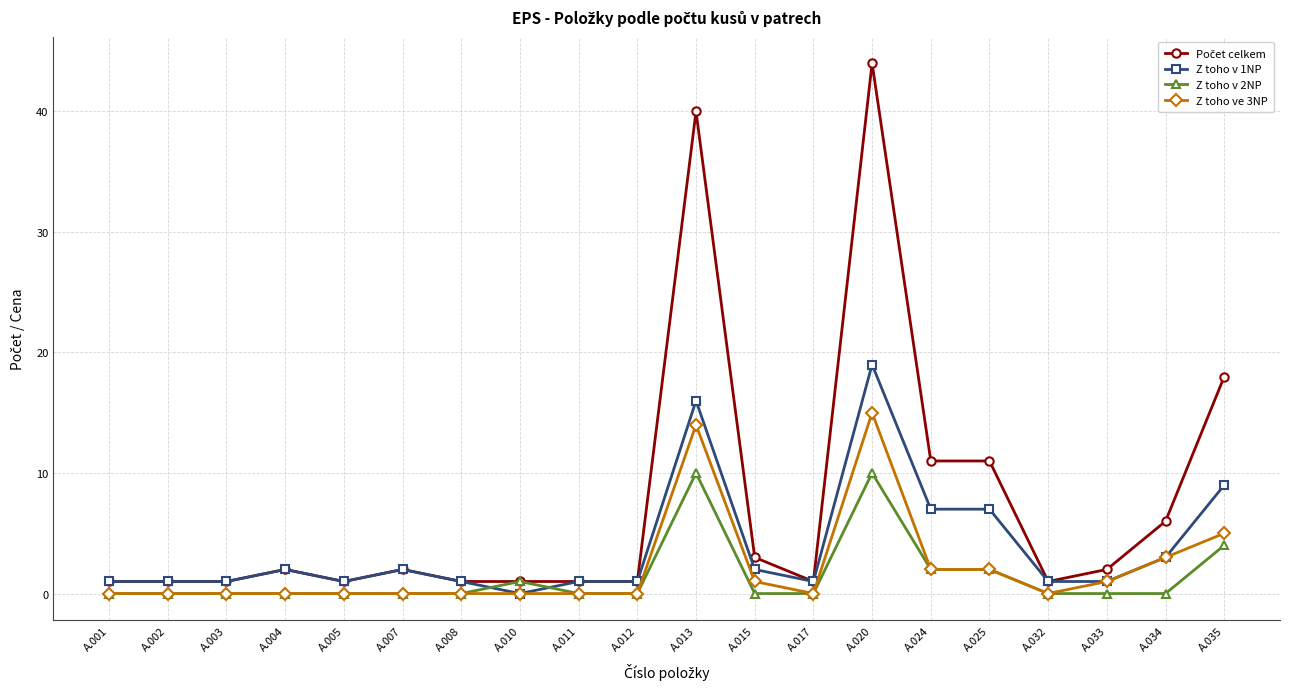

True or false: Z toho v 2NP has more than 2 interior local peaks.

True